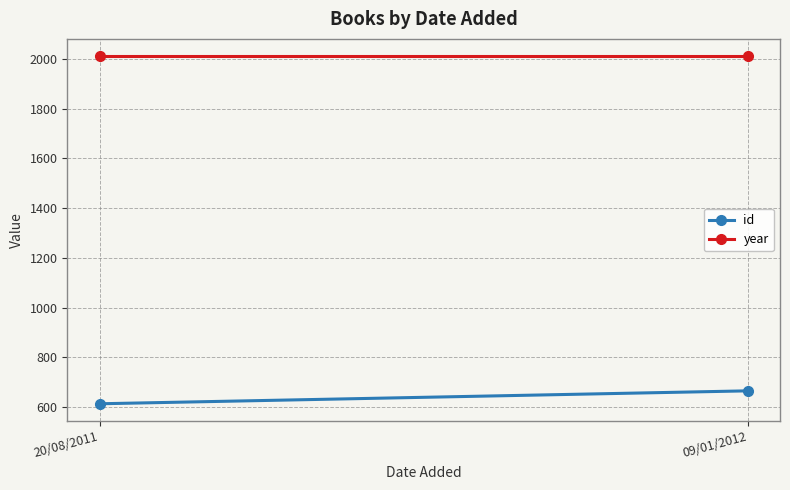

Rank the series at 20/08/2011 from lowest to highest value.

id, year